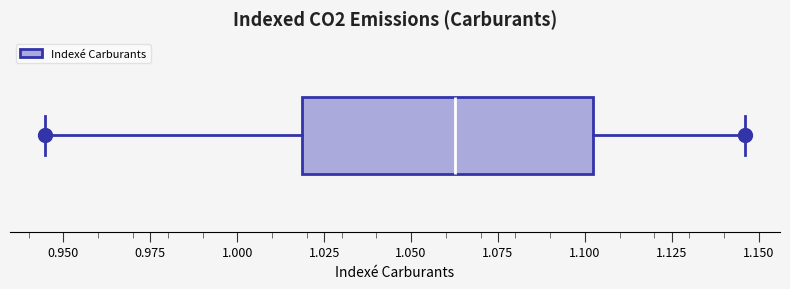

Transcribe this box plot: give where the median line is, the range the box spans, and where the two whiskers end, as read against the x-axis. The values are not printed on the chart, so give them approximately, as read against the axis.

median 1.065, box 1.020 to 1.100, whiskers 0.945 to 1.145